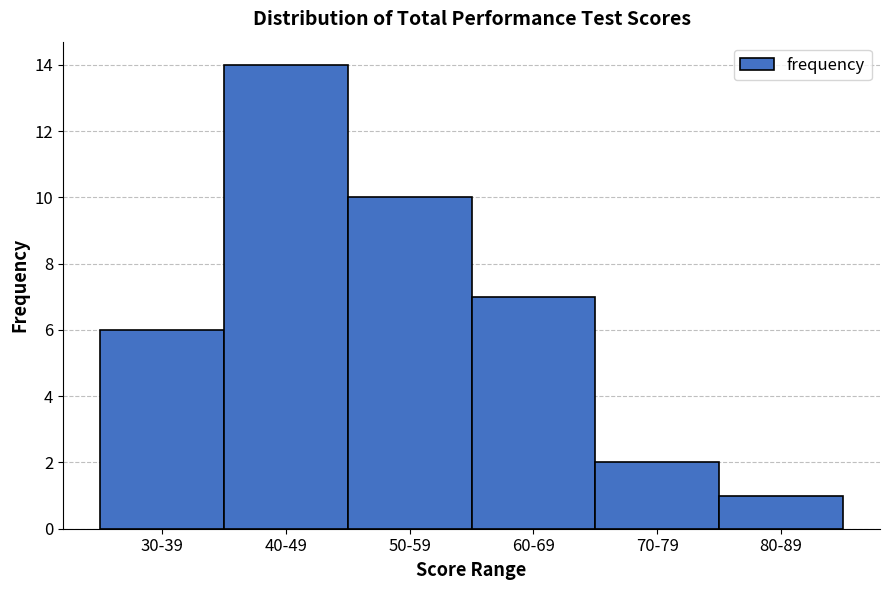

Reading left to right, extract all data points from this chart.

6	14	10	7	2	1